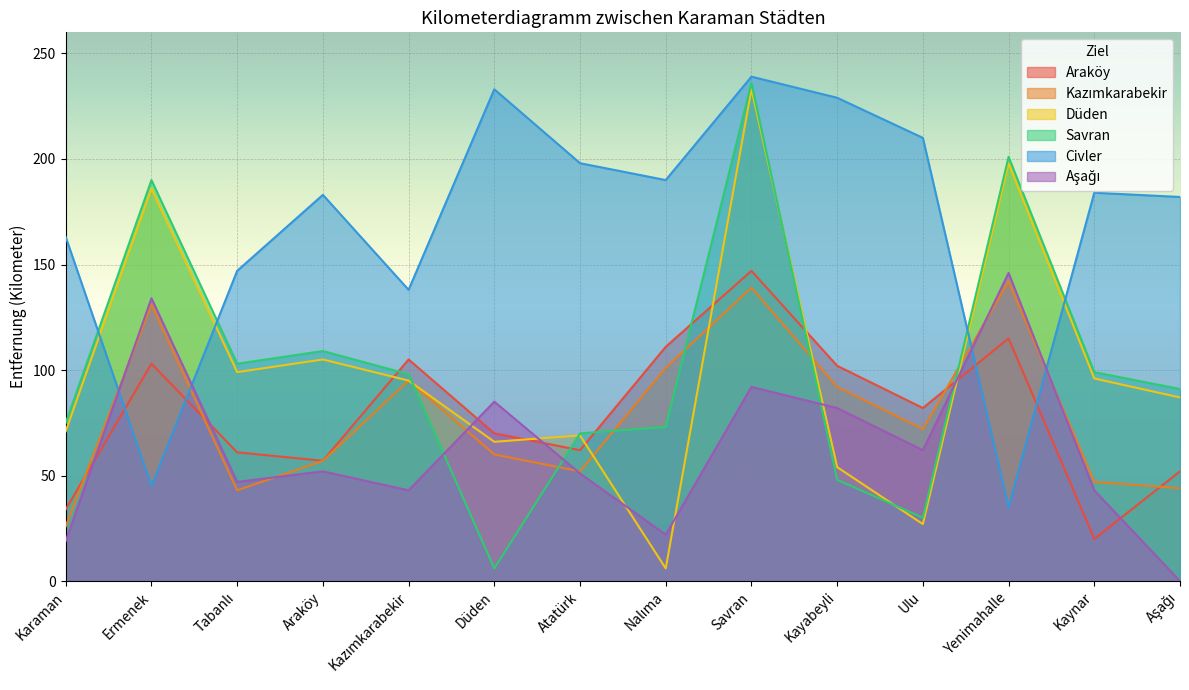

Which series has the largest total across all categories?

Civler